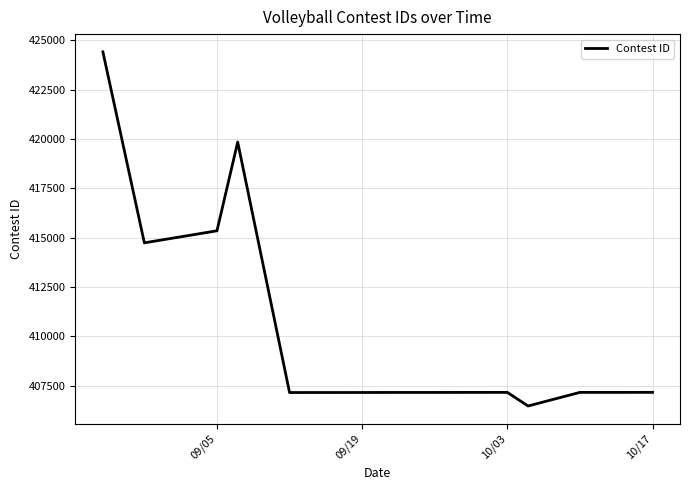

What is the maximum value shown in the chart?

424418